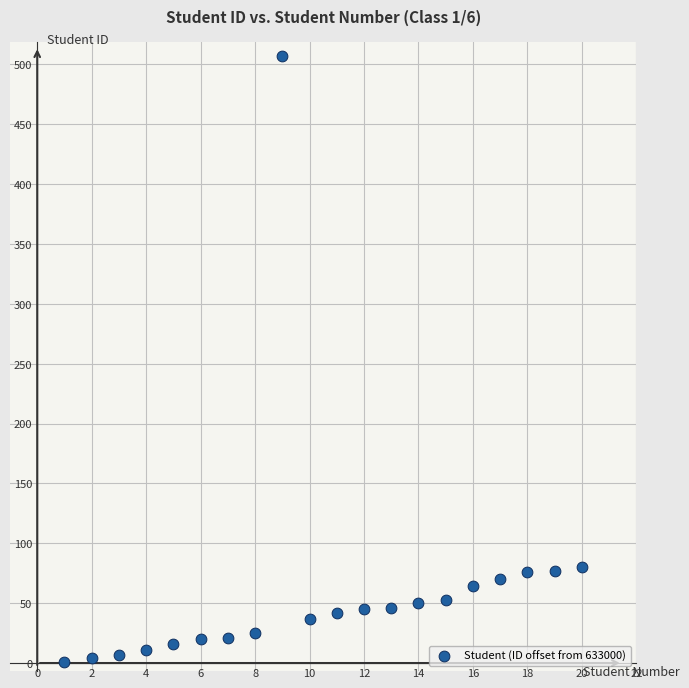

What is the range of X values (max minus min)?

19